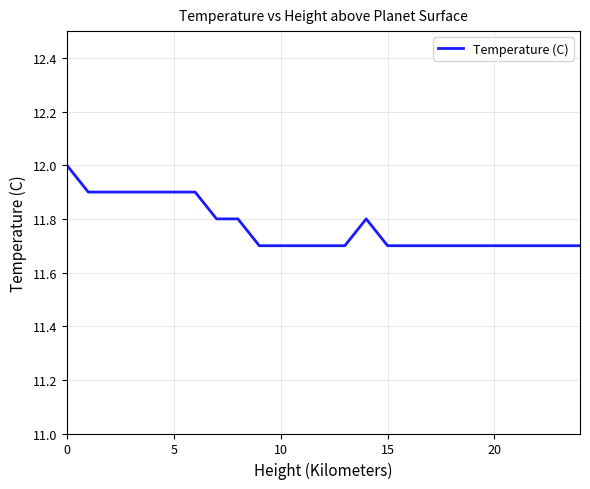

What is the difference between the maximum and minimum values?

0.3